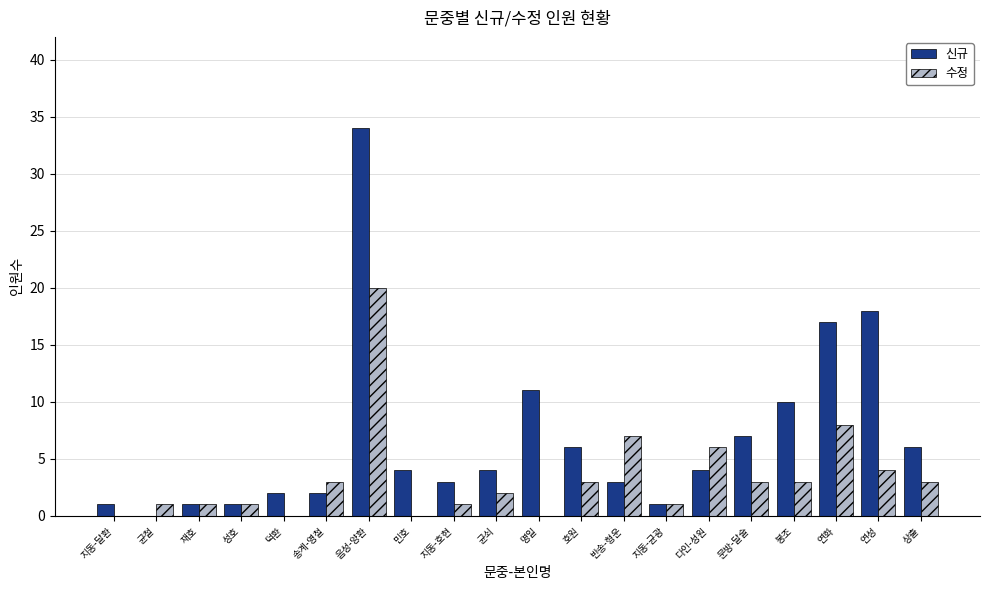

The 수정 series shows 8 at 다인-성원. True or false?

False